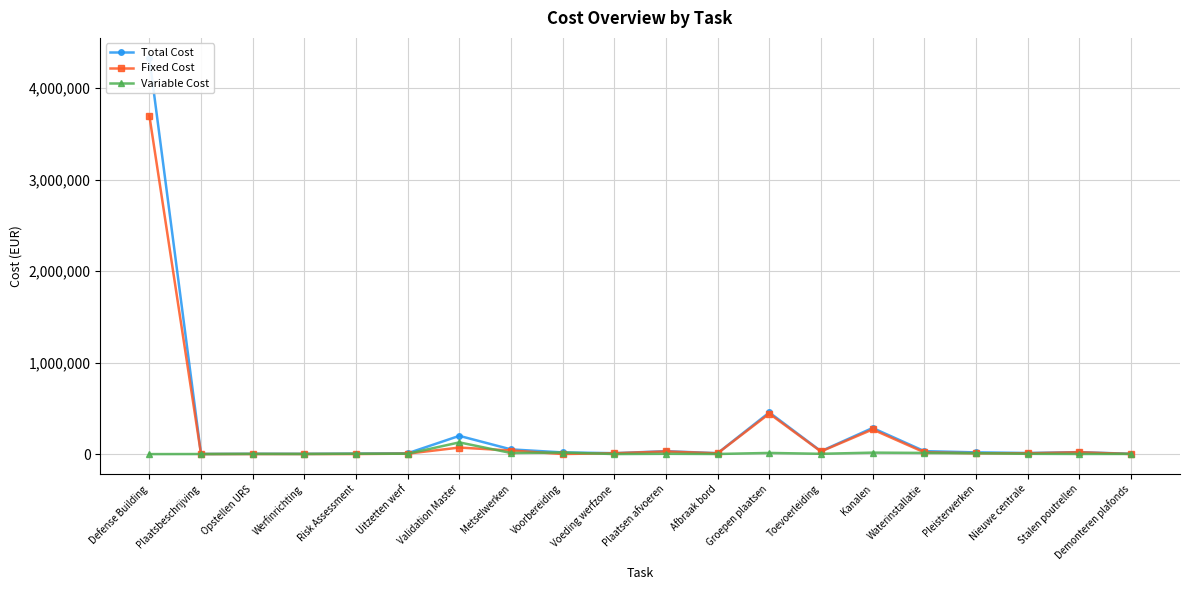

Does the chart have visible grid lines?

Yes